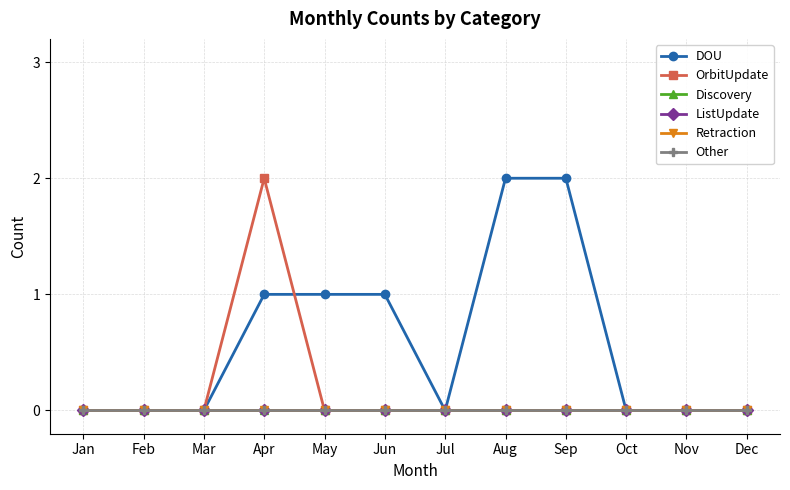

Does the chart display data point markers on the line(s)?

Yes